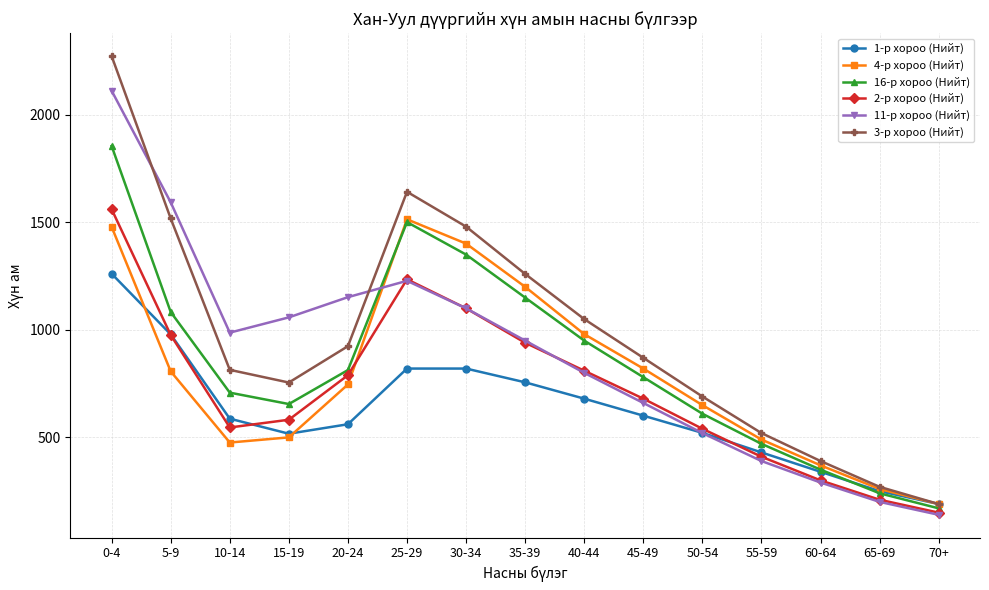

True or false: 4-р хороо (Нийт) has a value of 746 at 20-24.

True